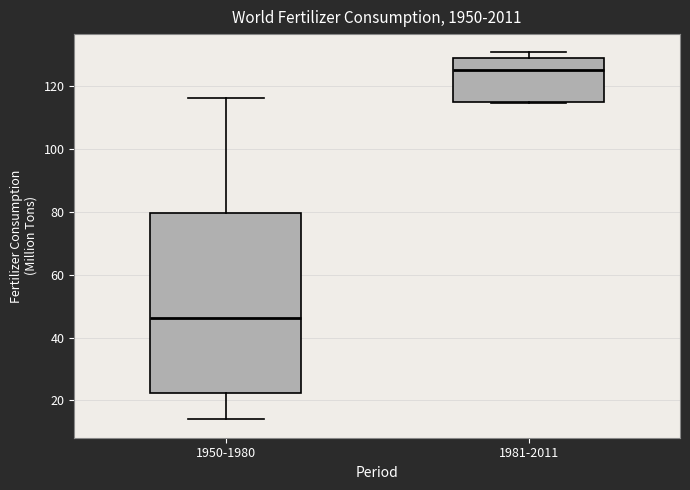

Comparing the boxes themselves (not the whiskers), which one is the tallest?

1950-1980